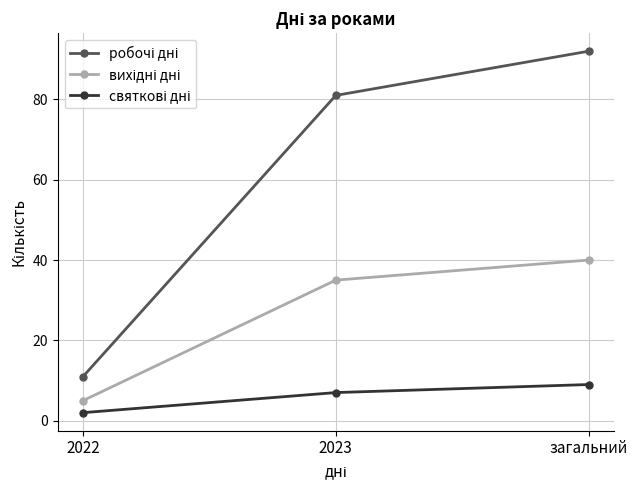

At which category is the sum across all series the highest?

загальний